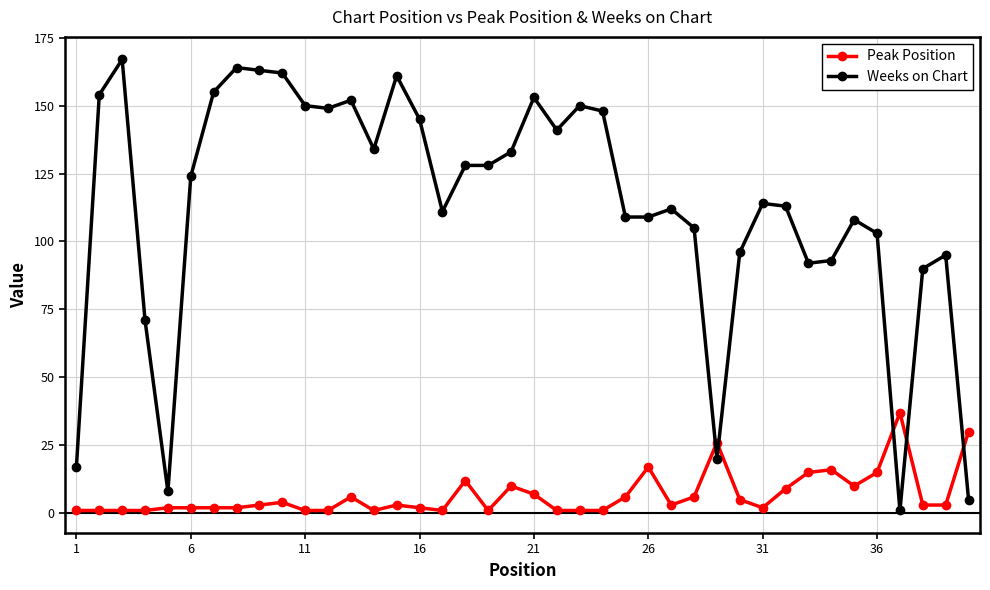

True or false: Weeks on Chart and Peak Position intersect in this chart.

True